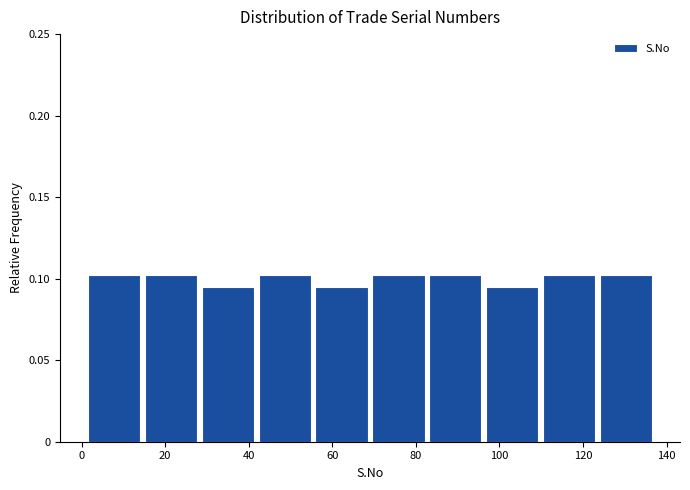

Reading left to right, list every bar in this chart as the range it spans on the x-axis followed by its height. Neither the bar edges nor the heights are printed on the chart, so give them approximately, as read against the axes.

1.0 to 14.6: 0.100
14.6 to 28.2: 0.100
28.2 to 41.8: 0.095
41.8 to 55.4: 0.100
55.4 to 69.0: 0.095
69.0 to 82.6: 0.100
82.6 to 96.2: 0.100
96.2 to 109.8: 0.095
109.8 to 123.4: 0.100
123.4 to 137.0: 0.100